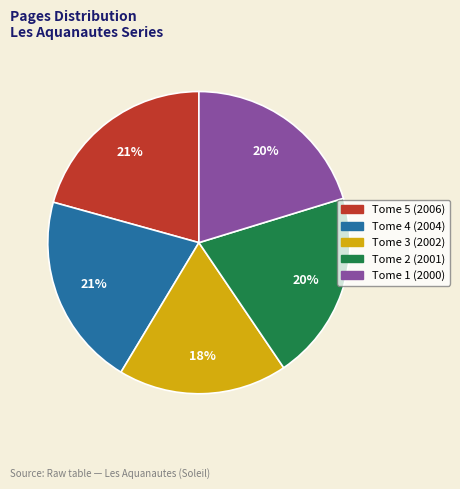

Which has a higher value, Tome 3 (2002) or Tome 1 (2000)?

Tome 1 (2000)